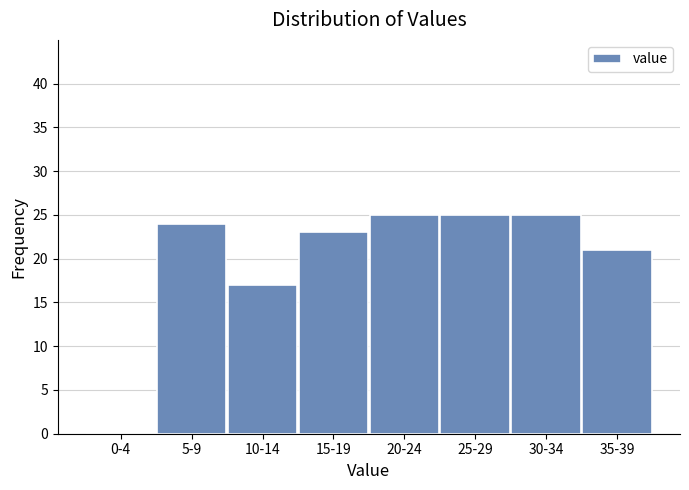

Reading left to right, what are all the values shown in this chart?

0-4=0	5-9=24	10-14=17	15-19=23	20-24=25	25-29=25	30-34=25	35-39=21